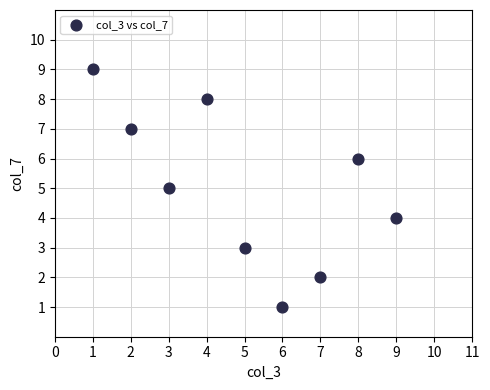

What is the range of Y values (max minus min)?

8